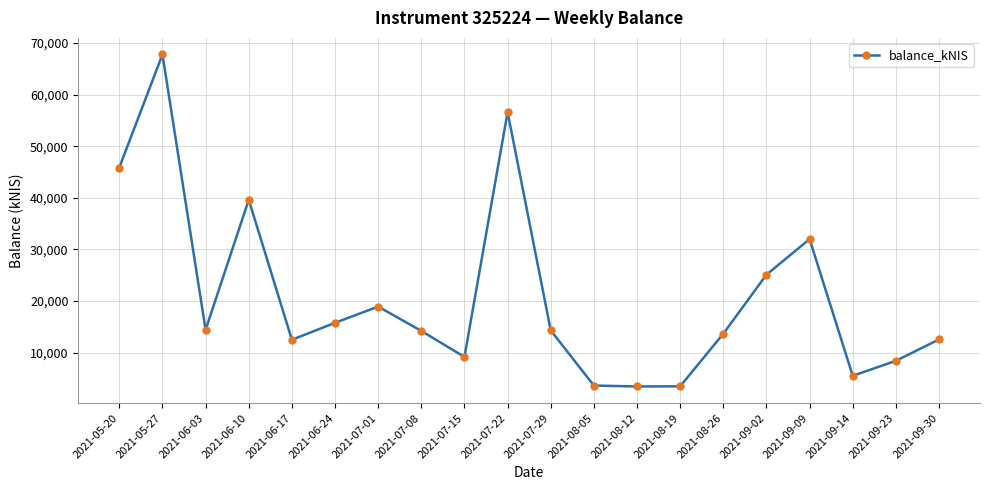

What is the sum of all values?

416873.3